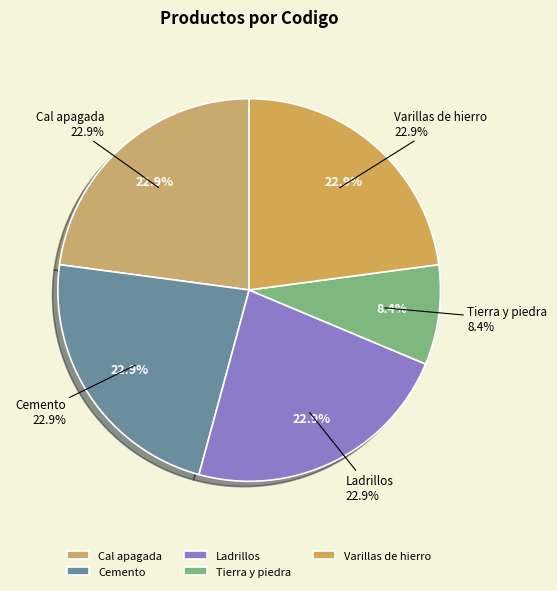

What percentage is the Tierra y piedra slice, to the nearest percent?

8%